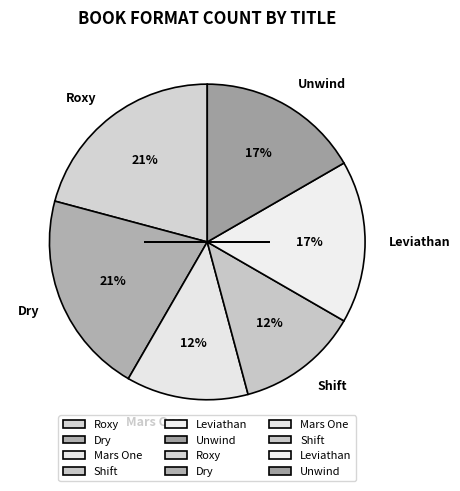

Which has a higher value, Leviathan or Shift?

Leviathan